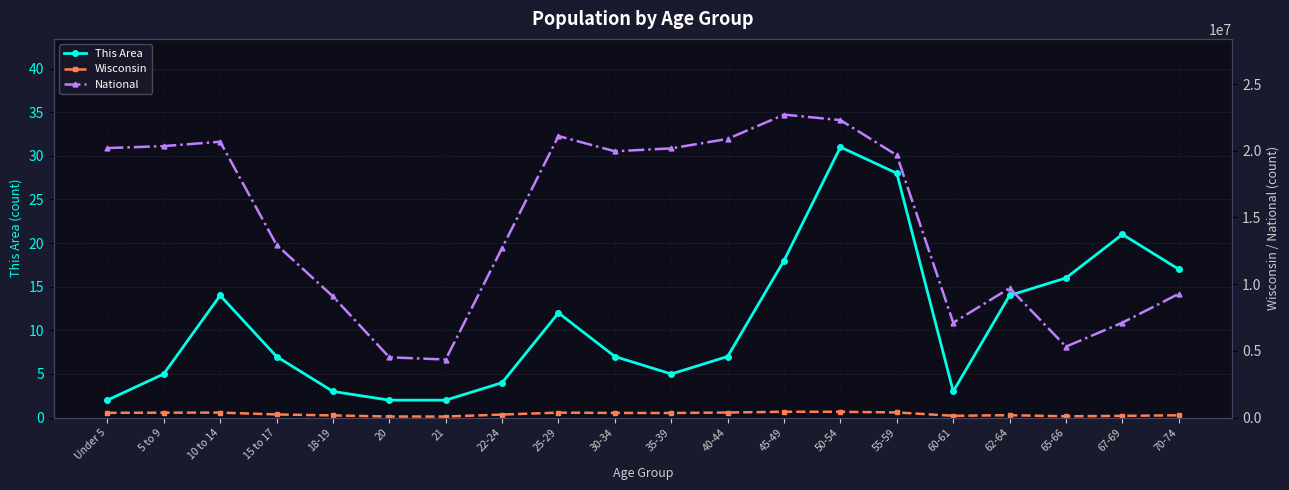

What is the value of the This Area point at the 4th from the left?

7